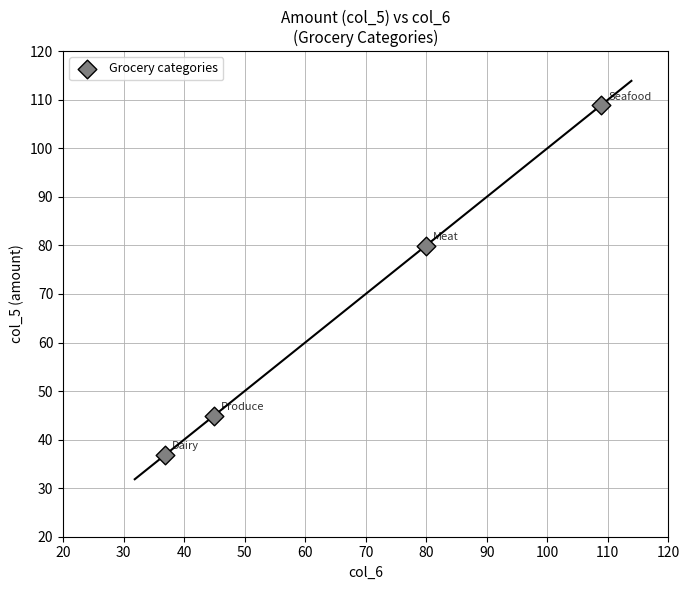

What Y value in the scatter plot is closest to 72?

79.9